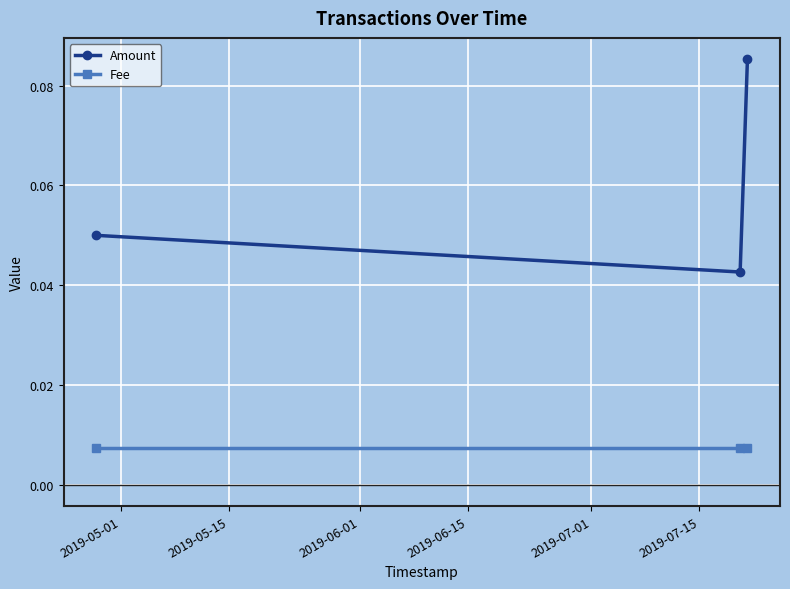

Which series has the largest total across all categories?

Amount